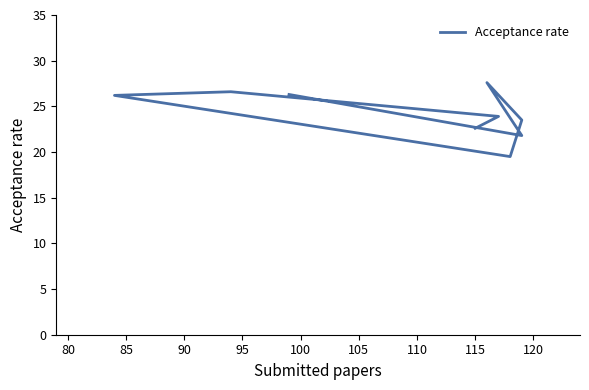

Approximately how many times larger is the value at 115 compared to 105?

1.0